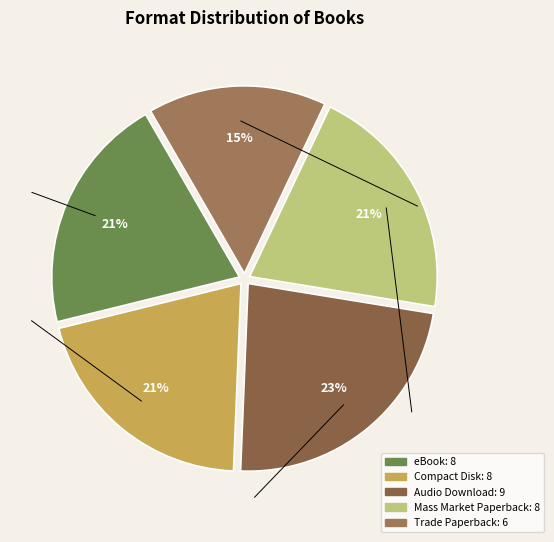

Does Audio Download represent more than half of the total?

No